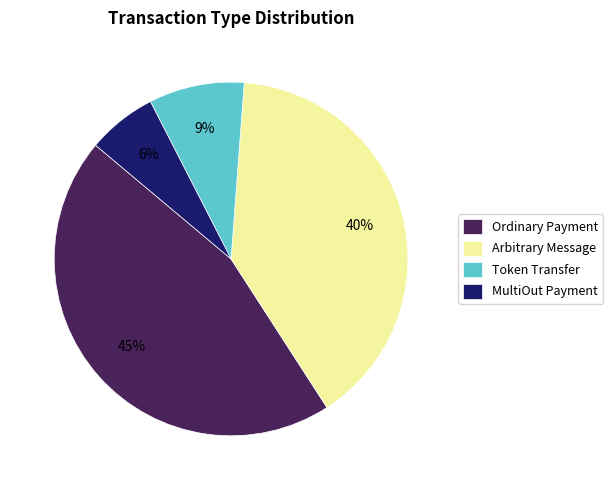

Count the number of slices in the pie.

4